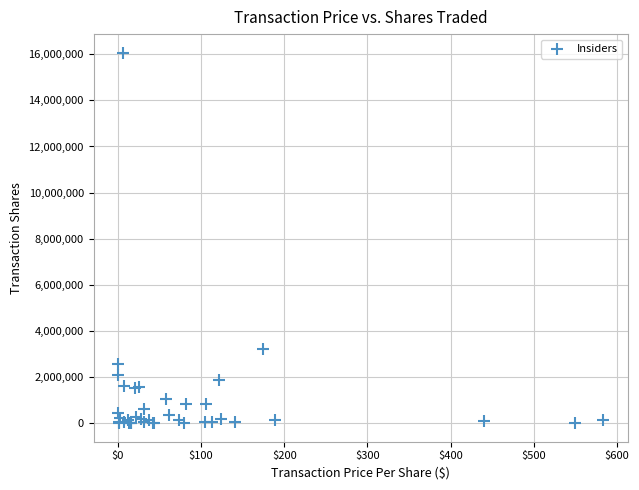

What Y value in the scatter plot is closest to 8034913?

3217334